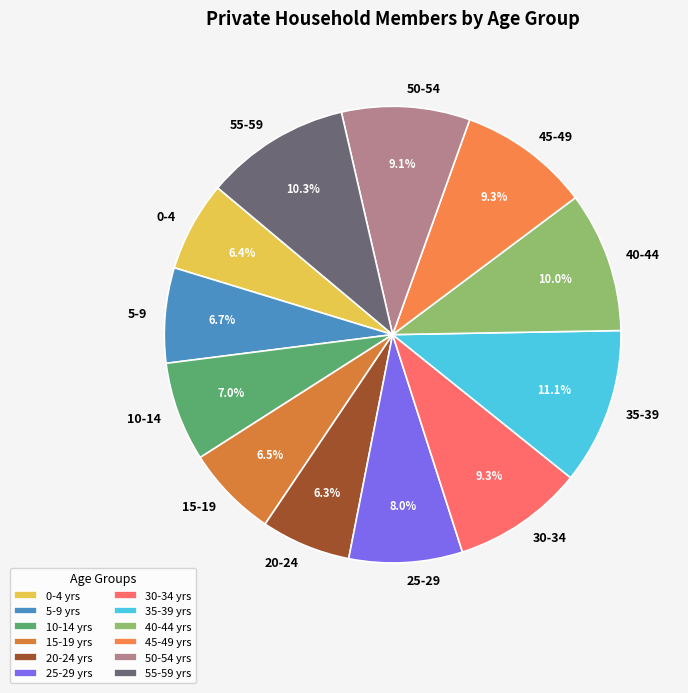

To the nearest percent, what is the combined percentage of 10-14 and 15-19?

14%